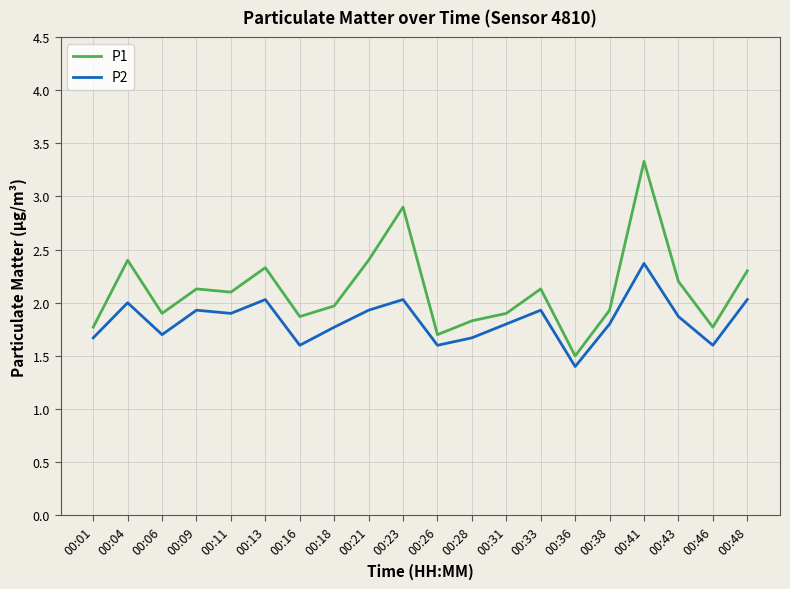

List the series in order of their peak value, highest first.

P1, P2